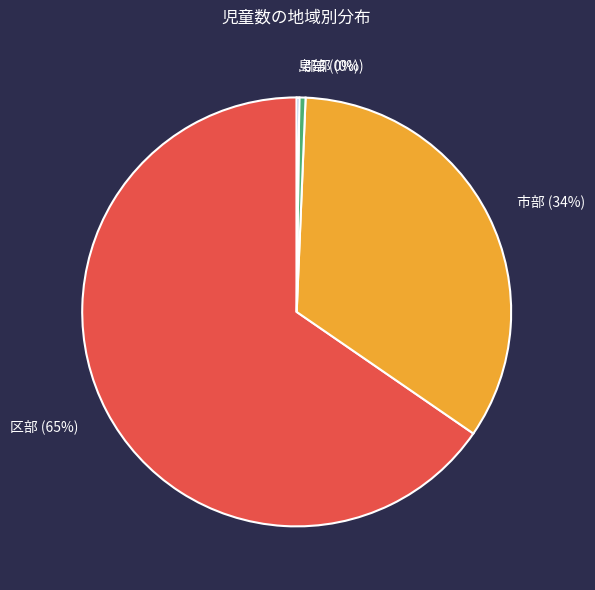

Between 区部 and 市部, which is larger?

区部